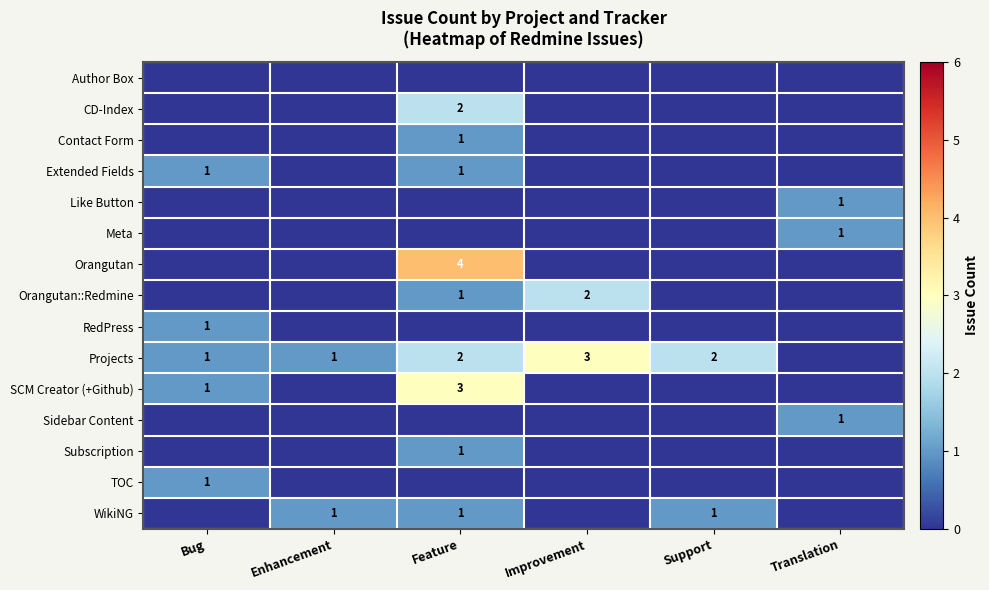

The value of Projects at Feature is 3. True or false?

False